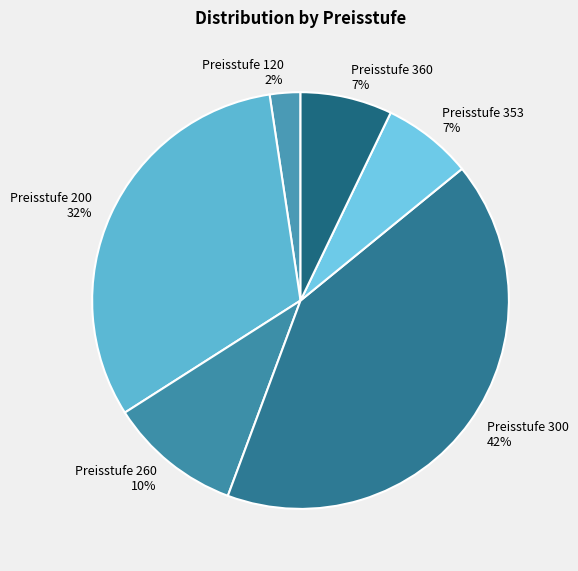

To the nearest percent, what is the combined percentage of Preisstufe 300 and Preisstufe 260?

52%